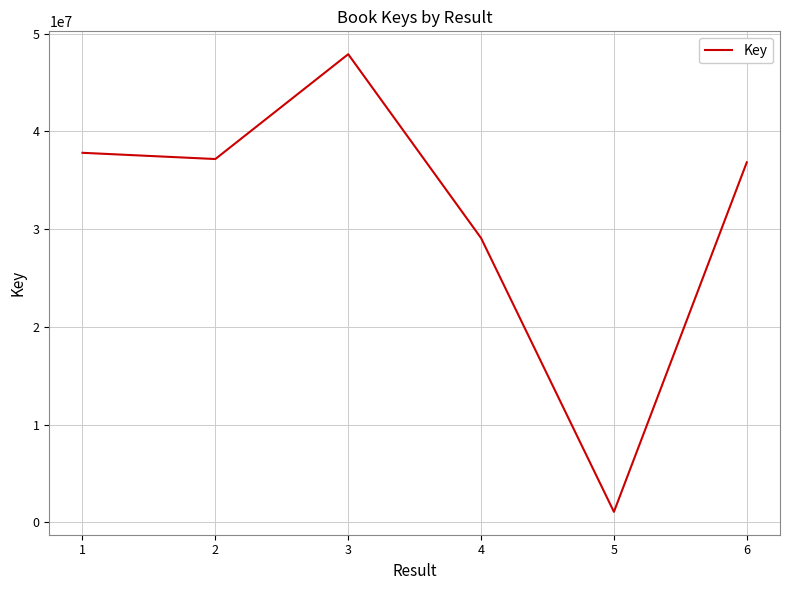

Is it true that the value at 2 is 37175892?

True